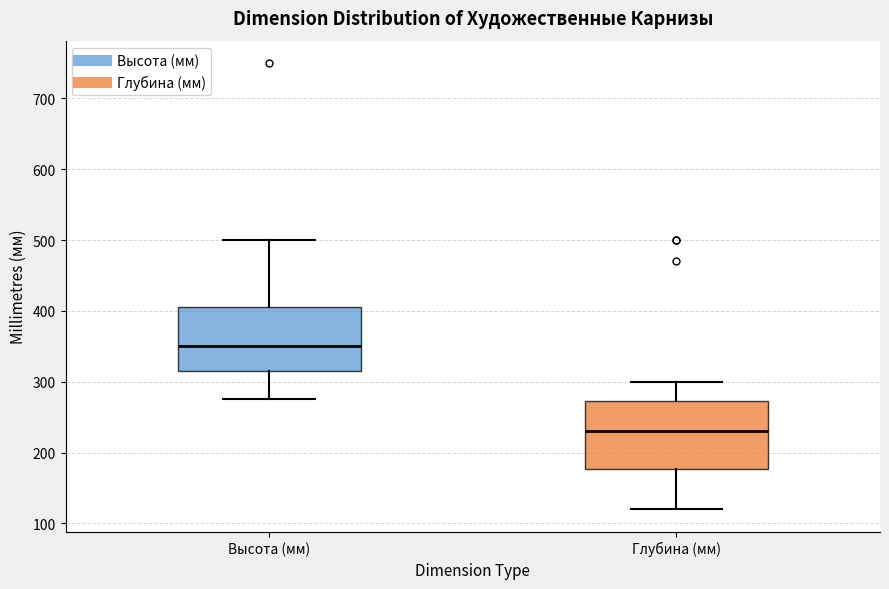

Where does the upper whisker of the box for Высота (мм) end on the y-axis? The values are not printed on the chart, so give them approximately, as read against the axis.

500